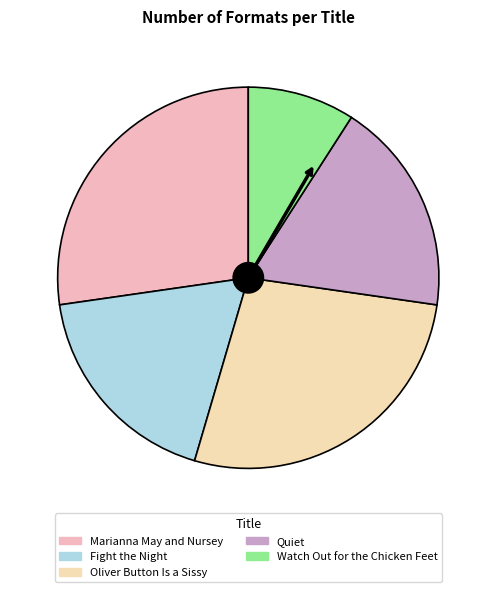

Count the number of slices in the pie.

5